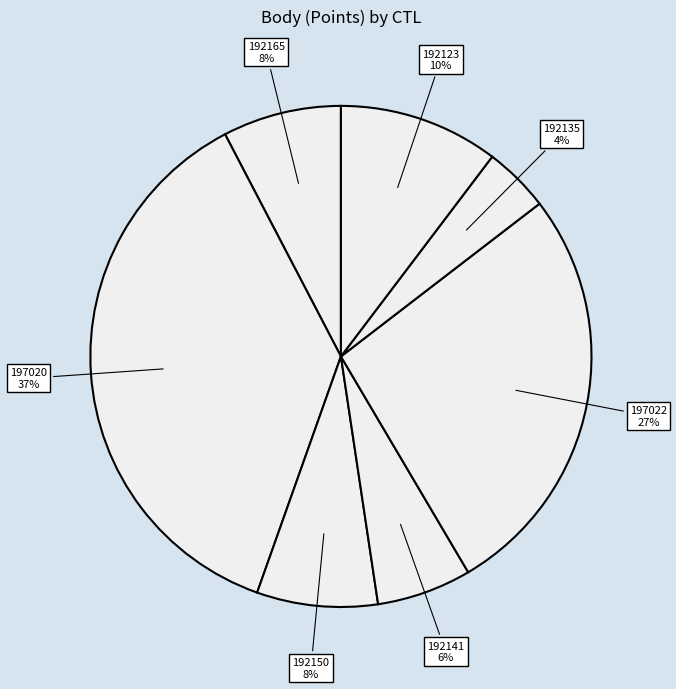

Is it true that 197020 is 37% of the pie?

True